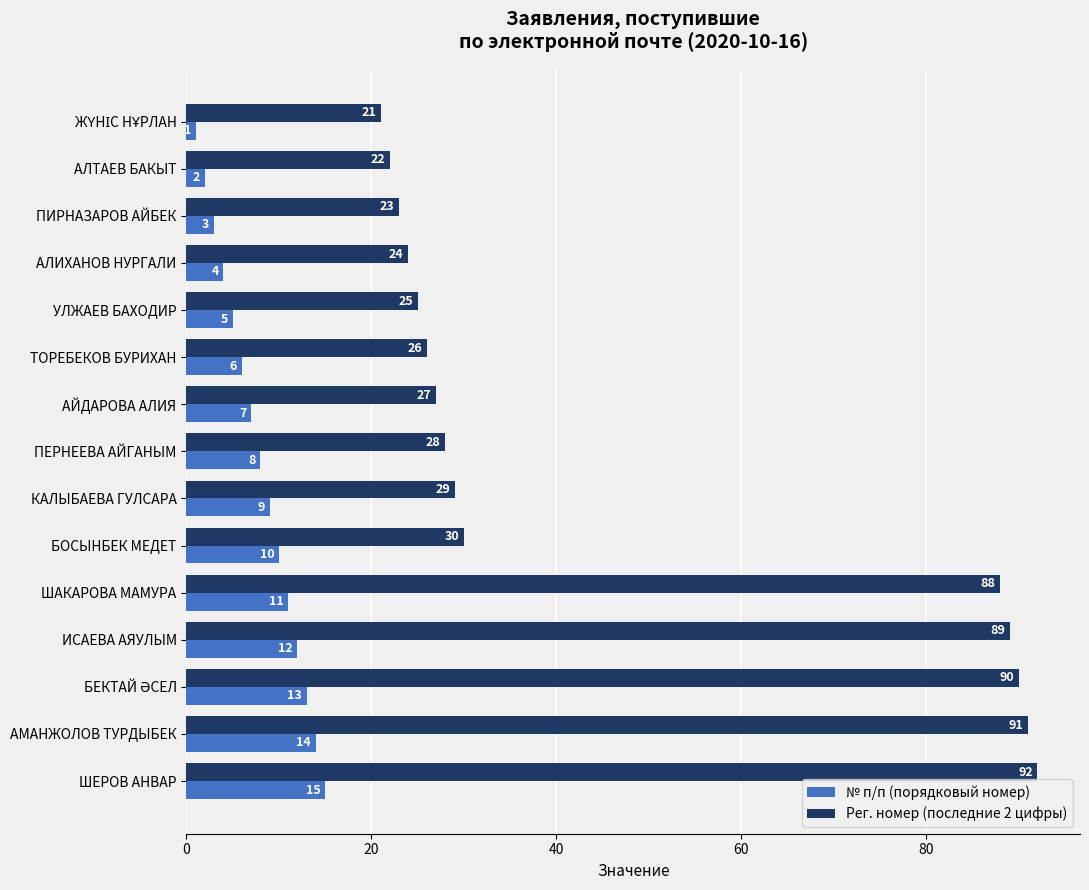

Which series has the largest total across all categories?

Рег. номер (последние 2 цифры)